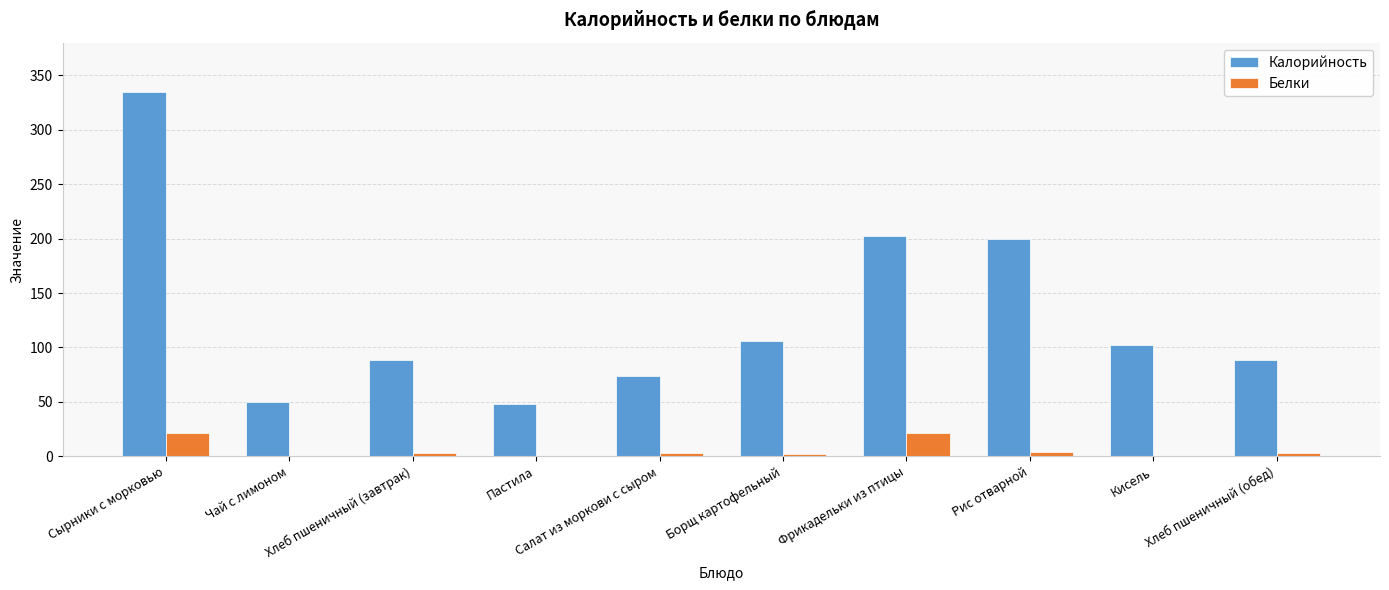

What is the sum of all Белки values?

58.9